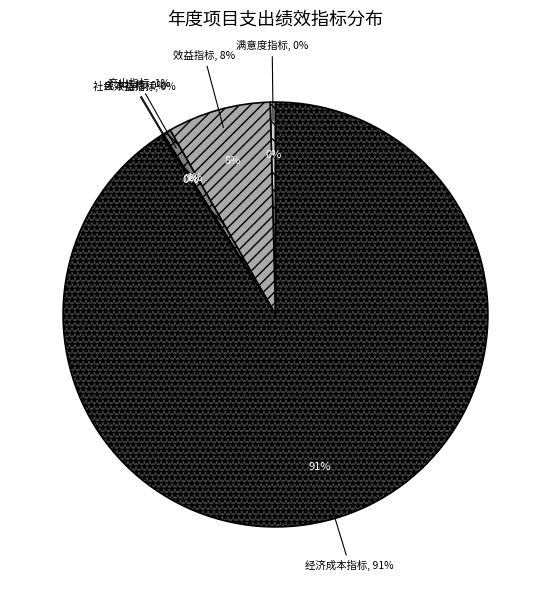

The 成本指标 slice represents 0% of the pie. True or false?

True